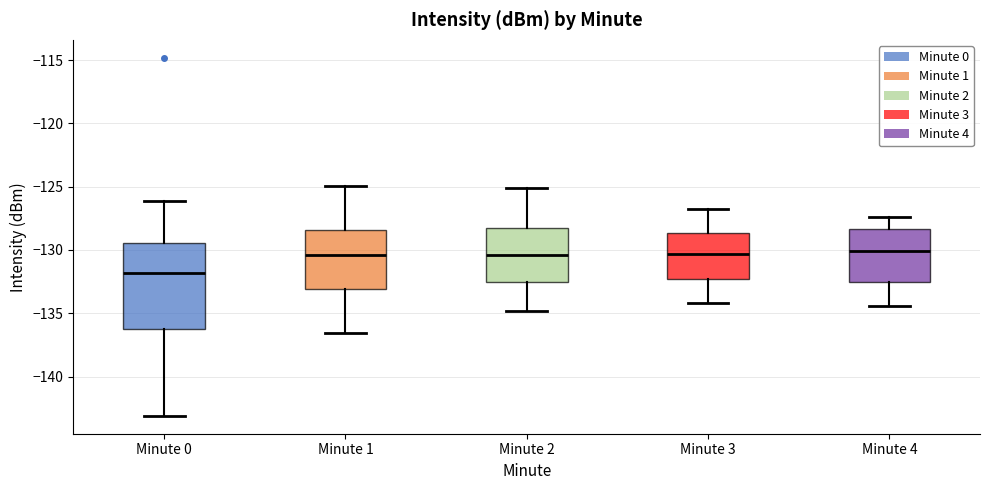

Reading left to right, transcribe this box plot: for each box, give where its median line is, the range the box spans, and where its two whiskers end, as read against the y-axis. The values are not printed on the chart, so give them approximately, as read against the axis.

Minute 0: median -132.0, box -136.5 to -129.5, whiskers -143.0 to -126.0
Minute 1: median -130.5, box -133.0 to -128.5, whiskers -136.5 to -125.0
Minute 2: median -130.5, box -132.5 to -128.0, whiskers -135.0 to -125.0
Minute 3: median -130.5, box -132.5 to -128.5, whiskers -134.0 to -127.0
Minute 4: median -130.0, box -132.5 to -128.5, whiskers -134.5 to -127.5